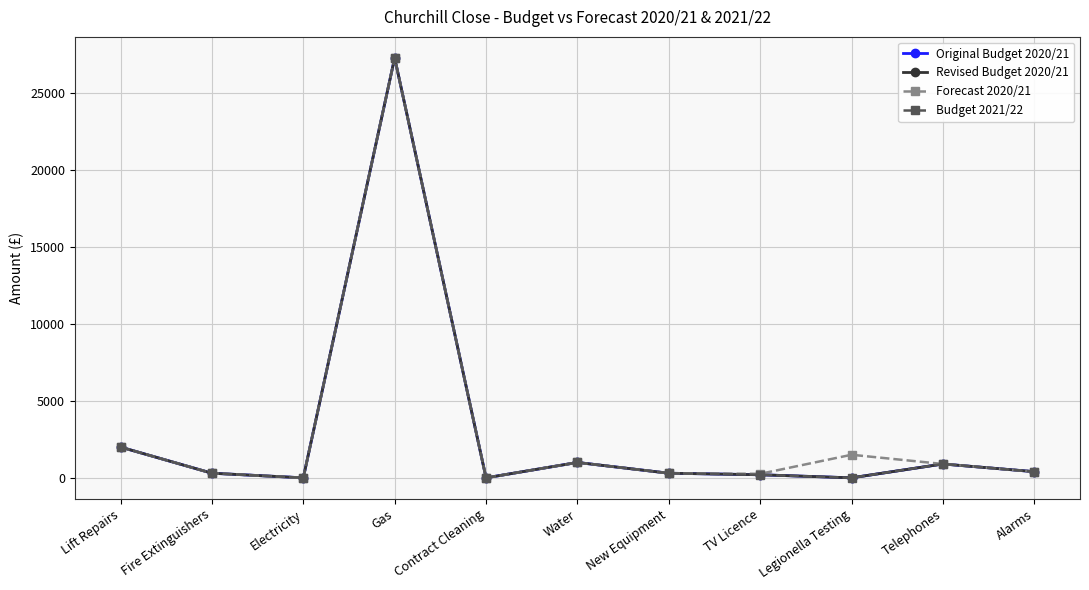

Rank the categories by Original Budget 2020/21 value from lowest to highest.

Electricity, Contract Cleaning, Legionella Testing, TV Licence, Fire Extinguishers, New Equipment, Alarms, Telephones, Water, Lift Repairs, Gas